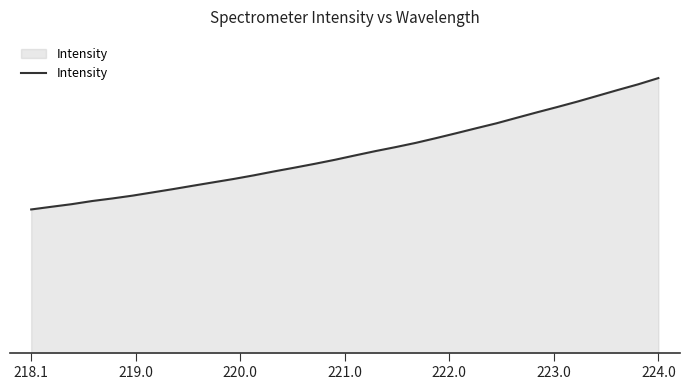

Is this an area chart (filled region under the line)?

Yes